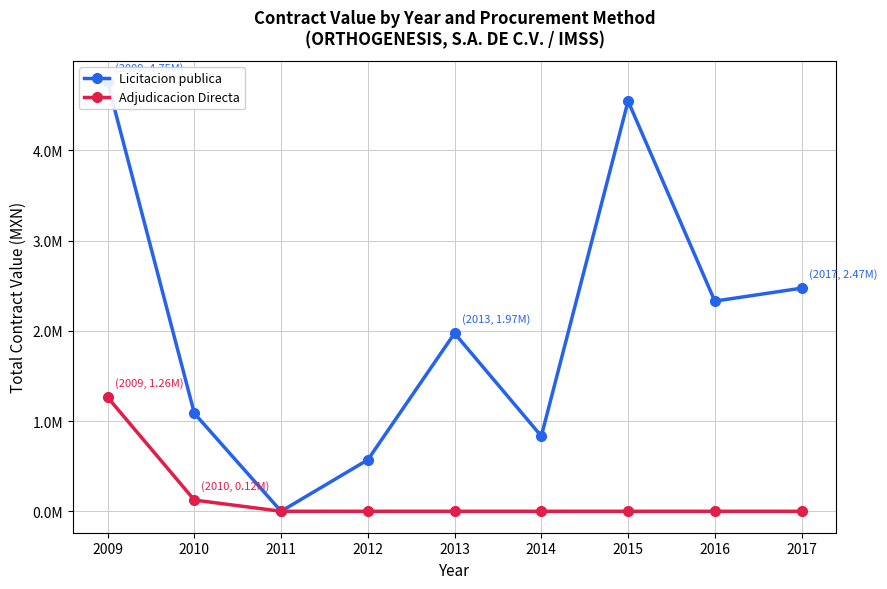

At which category is the sum across all series the highest?

2009